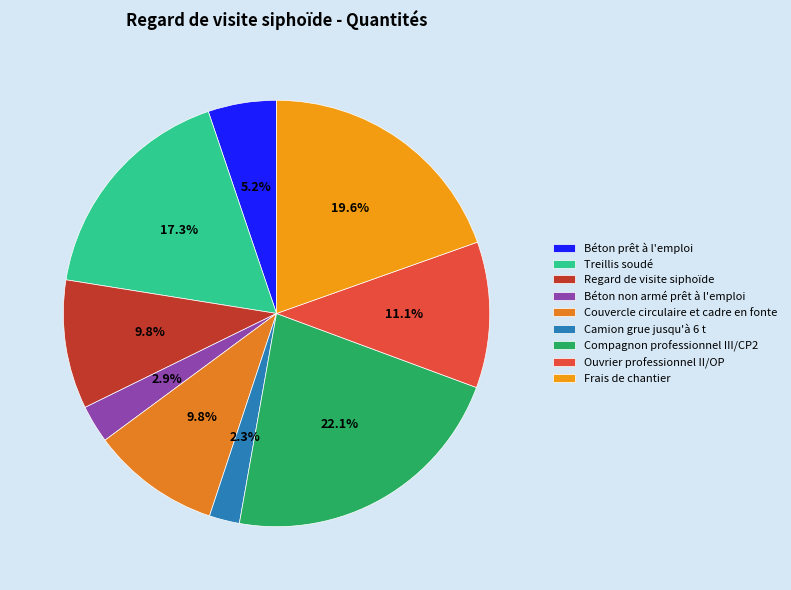

To the nearest percent, what percentage of the pie is Béton prêt à l'emploi?

5%